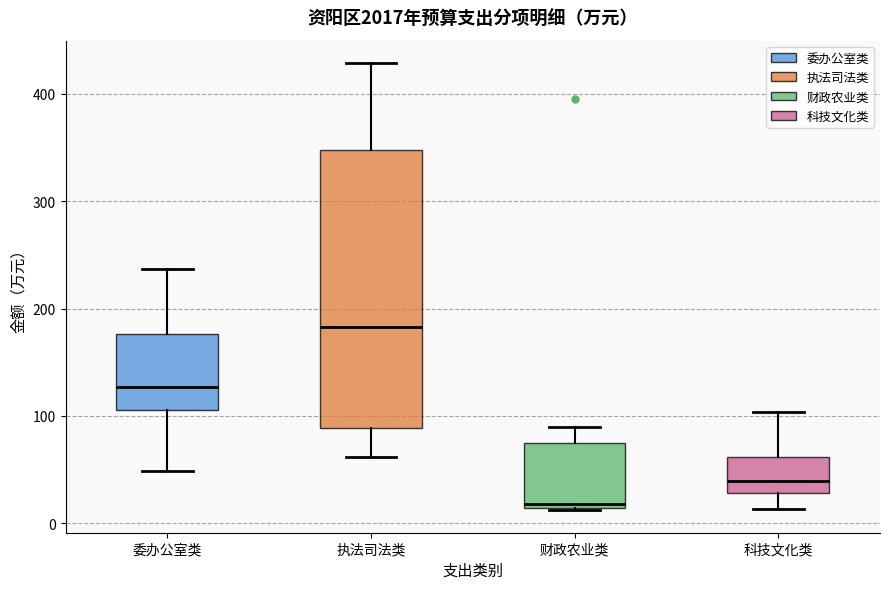

Where is the upper edge of the box for 科技文化类 on the y-axis? The values are not printed on the chart, so give them approximately, as read against the axis.

60